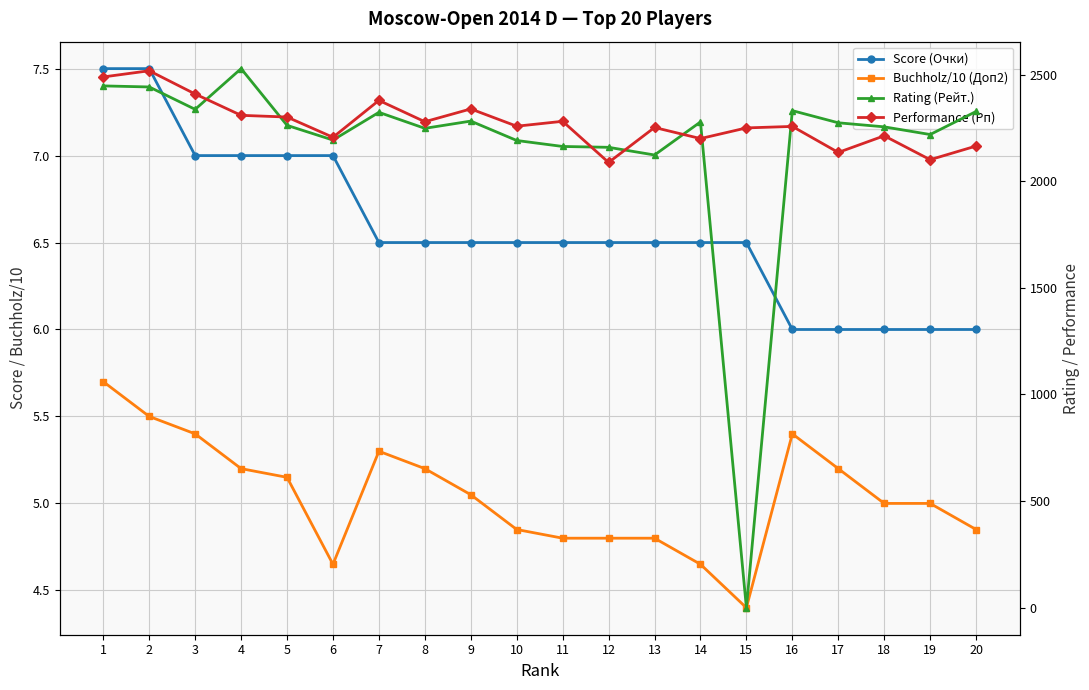

Reading right to left, list all the values displayed in this chart.

Score (Очки): 20=6.0	19=6.0	18=6.0	17=6.0	16=6.0	15=6.5	14=6.5	13=6.5	12=6.5	11=6.5	10=6.5	9=6.5	8=6.5	7=6.5	6=7.0	5=7.0	4=7.0	3=7.0	2=7.5	1=7.5
Buchholz/10 (Доп2): 20=4.8	19=5.0	18=5.0	17=5.2	16=5.4	15=4.4	14=4.7	13=4.8	12=4.8	11=4.8	10=4.8	9=5.0	8=5.2	7=5.3	6=4.7	5=5.2	4=5.2	3=5.4	2=5.5	1=5.7
Rating (Рейт.): 20=2327.0	19=2219.0	18=2255.0	17=2274.0	16=2331.0	15=0.0	14=2278.0	13=2123.0	12=2159.0	11=2163.0	10=2191.0	9=2282.0	8=2248.0	7=2323.0	6=2193.0	5=2262.0	4=2528.0	3=2337.0	2=2442.0	1=2447.0
Performance (Рп): 20=2165.0	19=2101.0	18=2213.0	17=2135.0	16=2257.0	15=2250.0	14=2200.0	13=2252.0	12=2088.0	11=2281.0	10=2258.0	9=2339.0	8=2279.0	7=2379.0	6=2206.0	5=2301.0	4=2309.0	3=2409.0	2=2518.0	1=2489.0